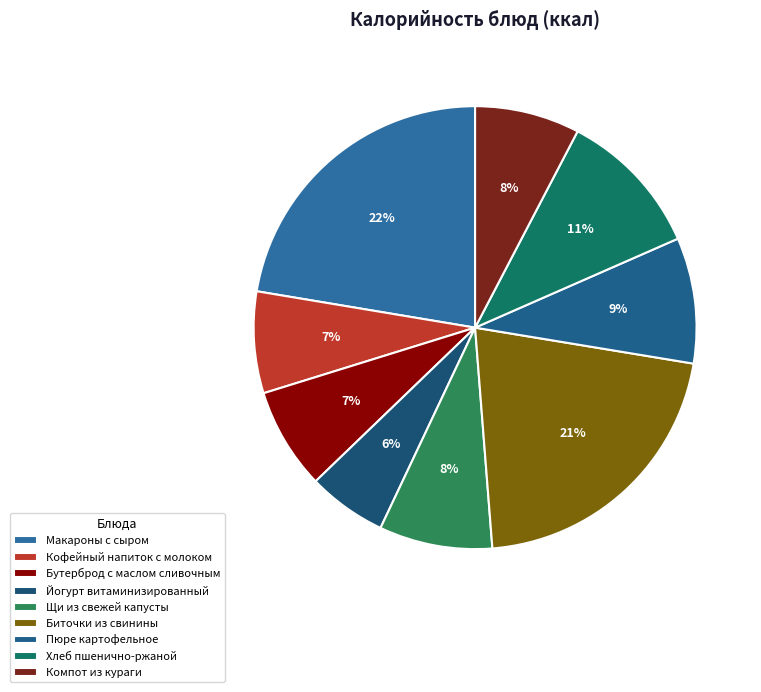

To the nearest percent, what is the difference between the largest and smallest slice percentages?

17%